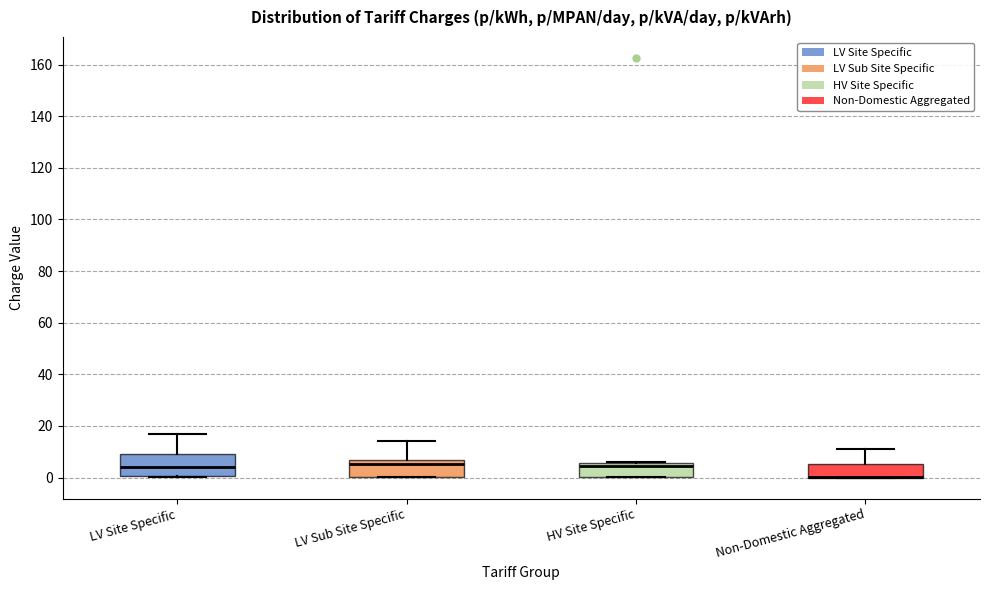

Reading left to right, transcribe this box plot: for each box, give where its median line is, the range the box spans, and where its two whiskers end, as read against the y-axis. The values are not printed on the chart, so give them approximately, as read against the axis.

LV Site Specific: median 4, box 0 to 10, whiskers 0 to 16
LV Sub Site Specific: median 6 (just below the box's upper edge), box 0 to 6, whiskers 0 to 14
HV Site Specific: median 4, box 0 to 6, whiskers 0 to 6
Non-Domestic Aggregated: median 0 (drawn on the box's lower edge), box 0 to 6, whiskers 0 to 10